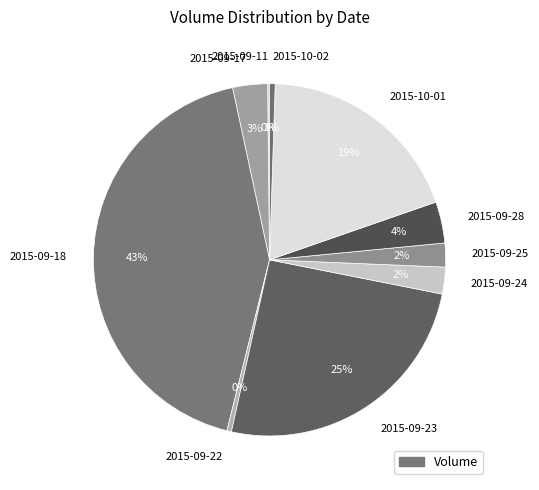

Is the sum of 2015-09-22 and 2015-09-25 greater than half?

No